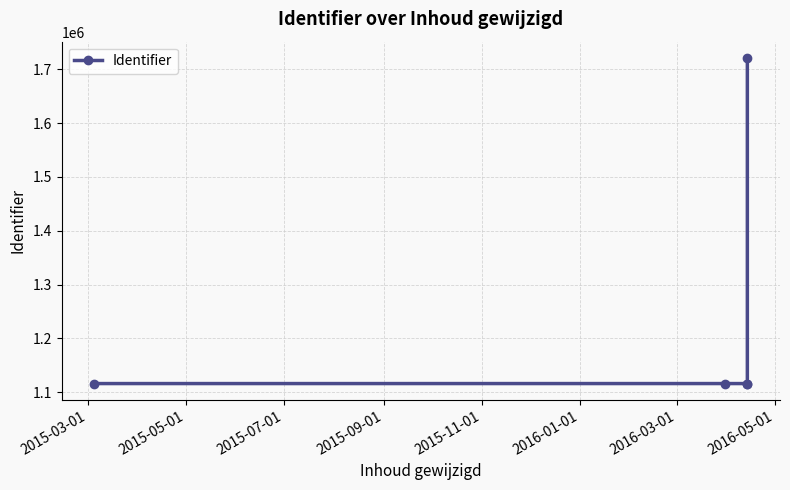

What position from the left is 2015-05-01?

2